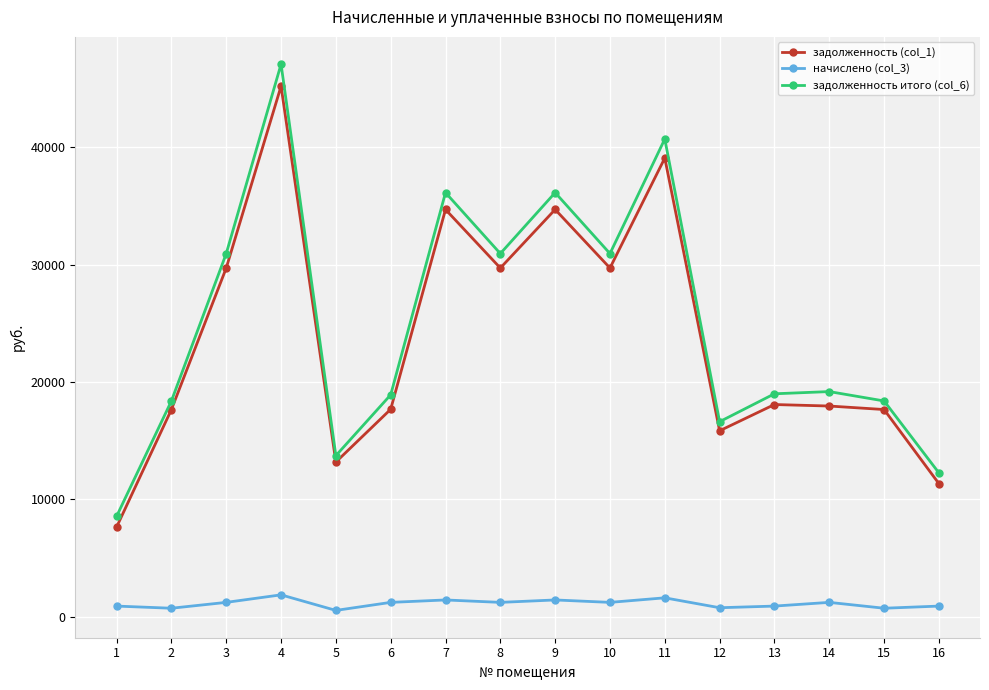

Which series has the largest range (max minus min)?

задолженность итого (col_6)